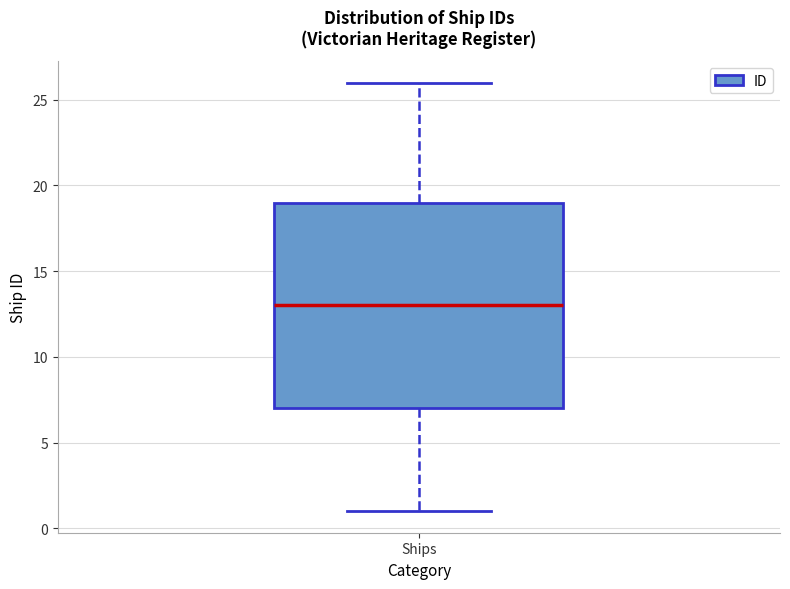

Transcribe this box plot: give where the median line is, the range the box spans, and where the two whiskers end, as read against the y-axis. The values are not printed on the chart, so give them approximately, as read against the axis.

median 13, box 7 to 19, whiskers 1 to 26